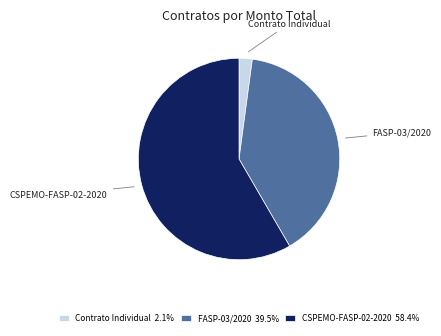

Approximately how many times larger is the value at FASP-03/2020 39.5% compared to CSPEMO-FASP-02-2020 58.4%?

0.7